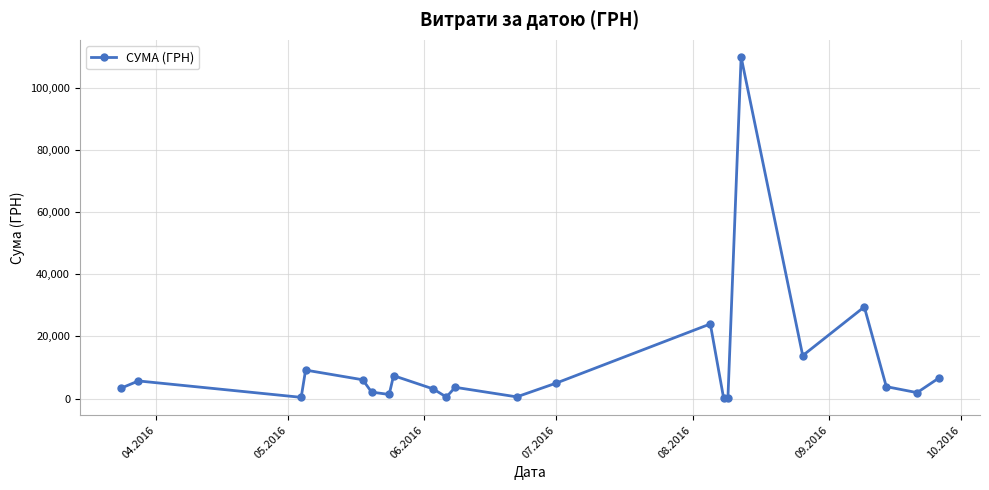

What is the value of the 22nd point from the left?

6647.1